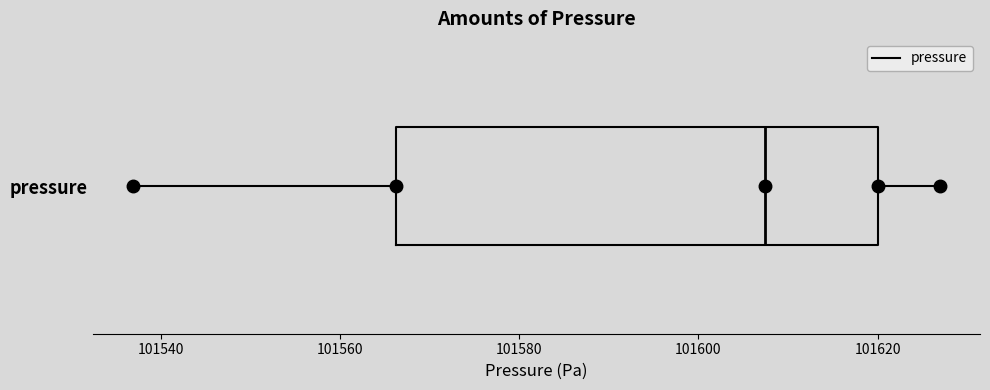

Transcribe this box plot: give where the median line is, the range the box spans, and where the two whiskers end, as read against the x-axis. The values are not printed on the chart, so give them approximately, as read against the axis.

median 101608, box 101566 to 101620, whiskers 101536 to 101626